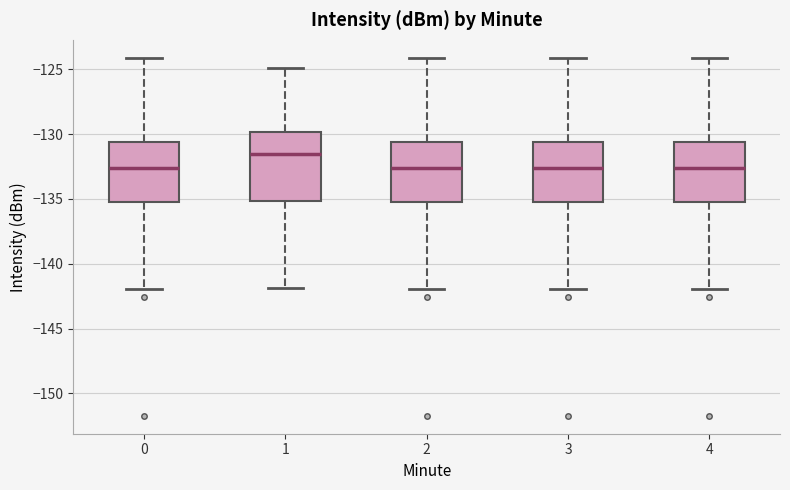

Which box has the highest median line?

1